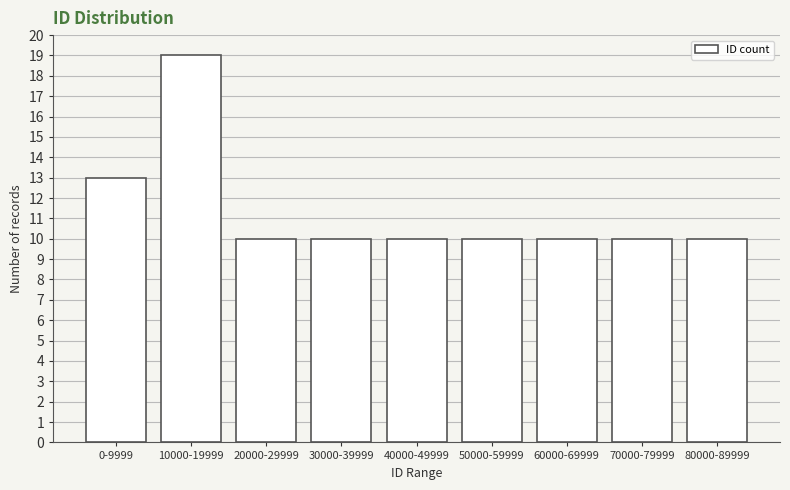

Reading left to right, transcribe all the data shown in this chart.

13	19	10	10	10	10	10	10	10